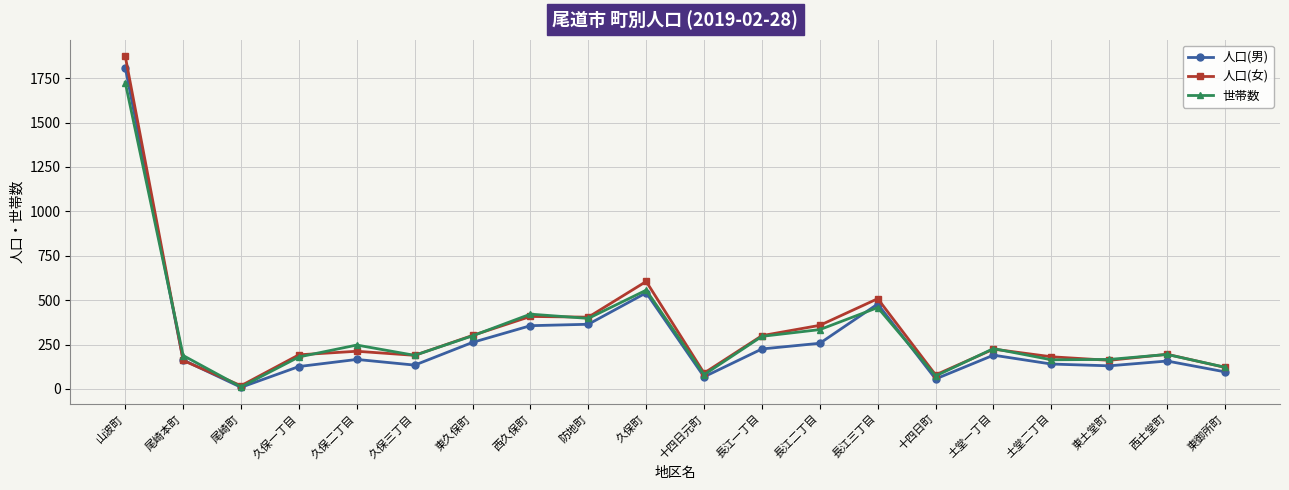

Is the value of 世帯数 at 西久保町 greater than the value of 人口(女) at 土堂一丁目?

Yes